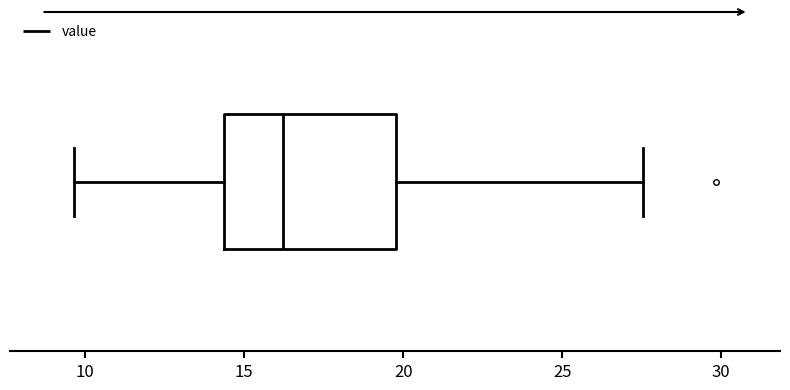

Read this box plot against the x-axis: the position of the median line, the range covered by the box, and the ends of both whiskers. The values are not printed on the chart, so give them approximately, as read against the axis.

median 16.0, box 14.5 to 20.0, whiskers 9.5 to 27.5